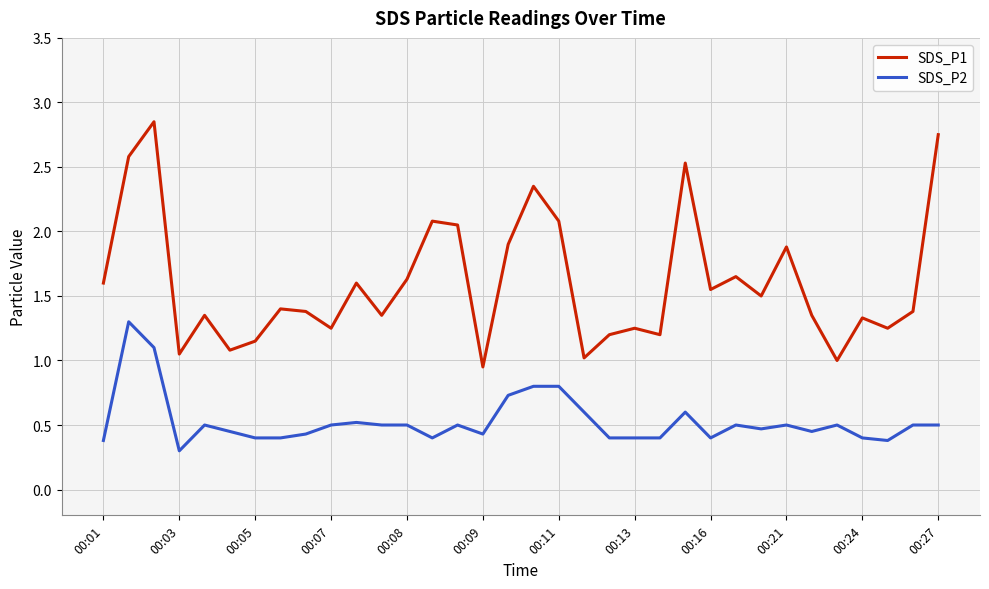

How many interior local peaks does the SDS_P1 series have?

11